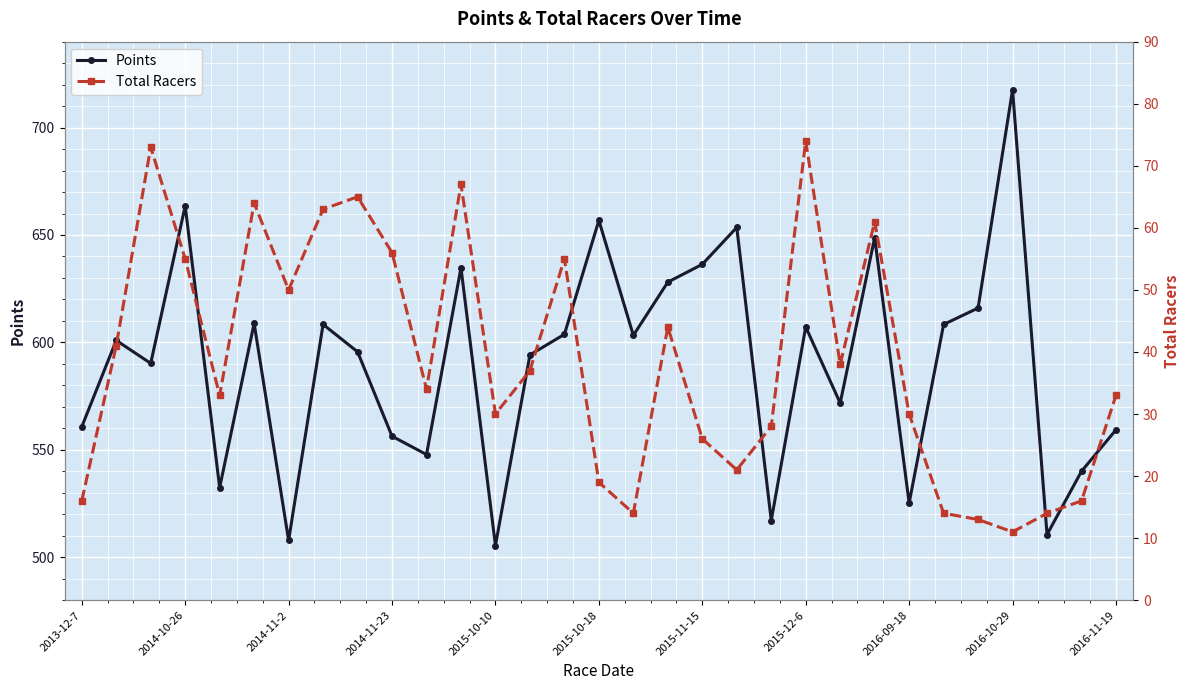

At which label does Points reach its peak?

2016-10-29